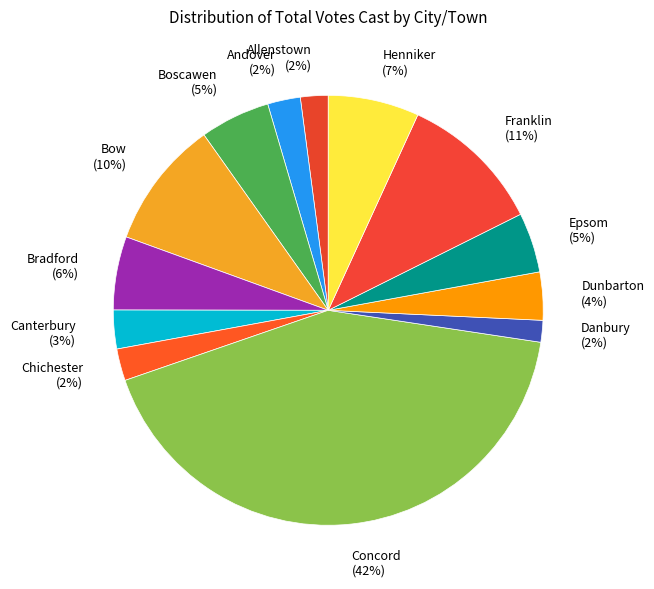

The Bow slice represents 21% of the pie. True or false?

False